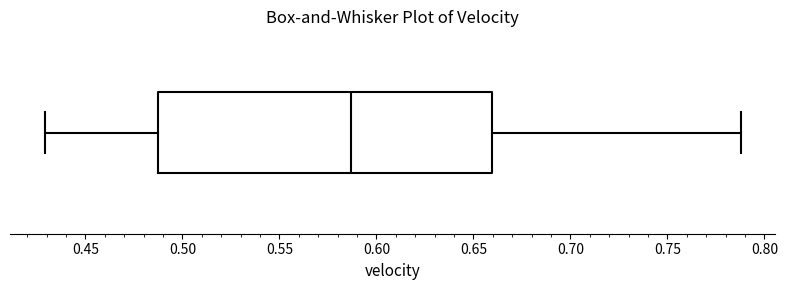

Transcribe this box plot: give where the median line is, the range the box spans, and where the two whiskers end, as read against the x-axis. The values are not printed on the chart, so give them approximately, as read against the axis.

median 0.585, box 0.485 to 0.660, whiskers 0.430 to 0.790